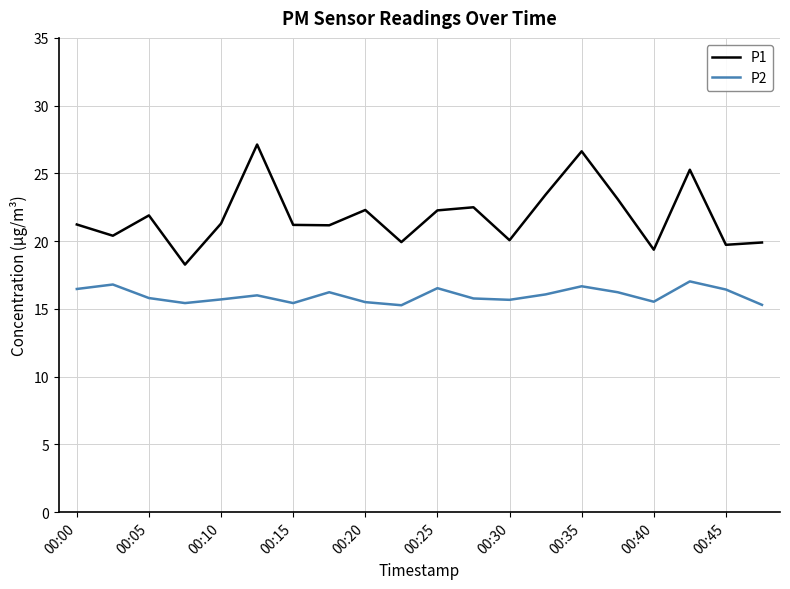

True or false: P1 and P2 cross at least once.

False